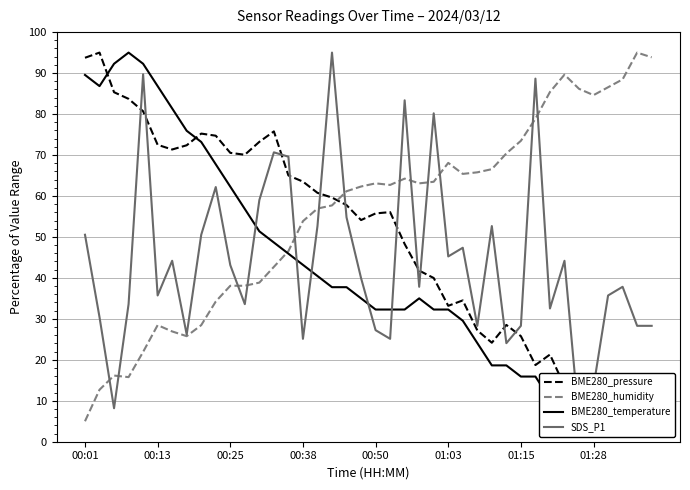

How many lines are shown in the chart?

4